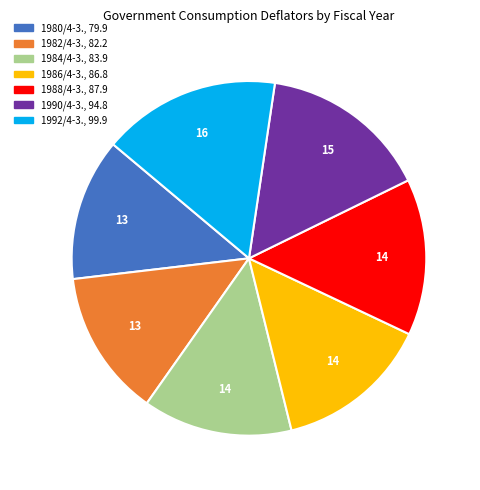

How many segments does this pie chart have?

7